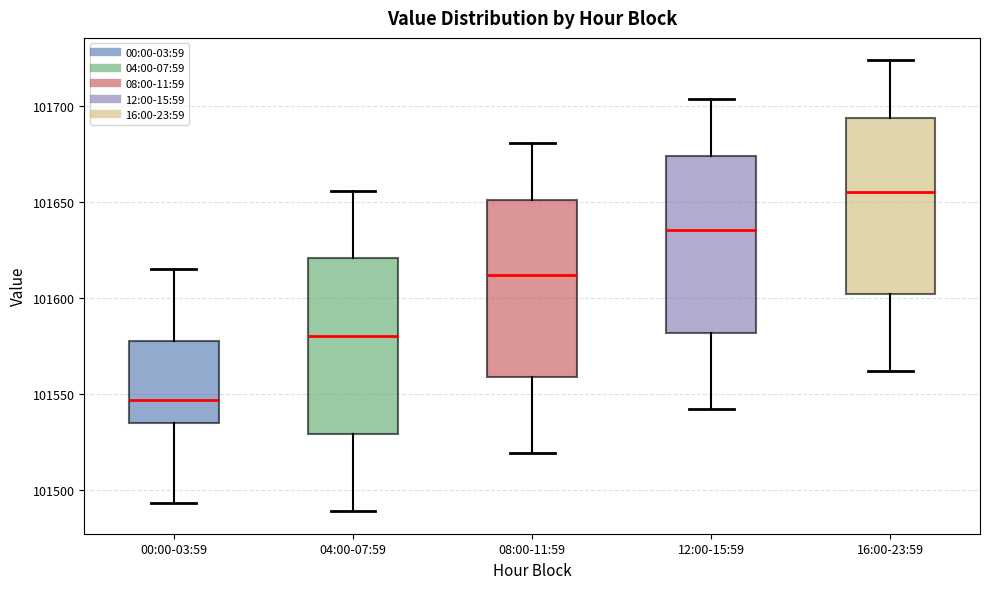

Where is the upper edge of the box for 16:00-23:59 on the y-axis? The values are not printed on the chart, so give them approximately, as read against the axis.

101695